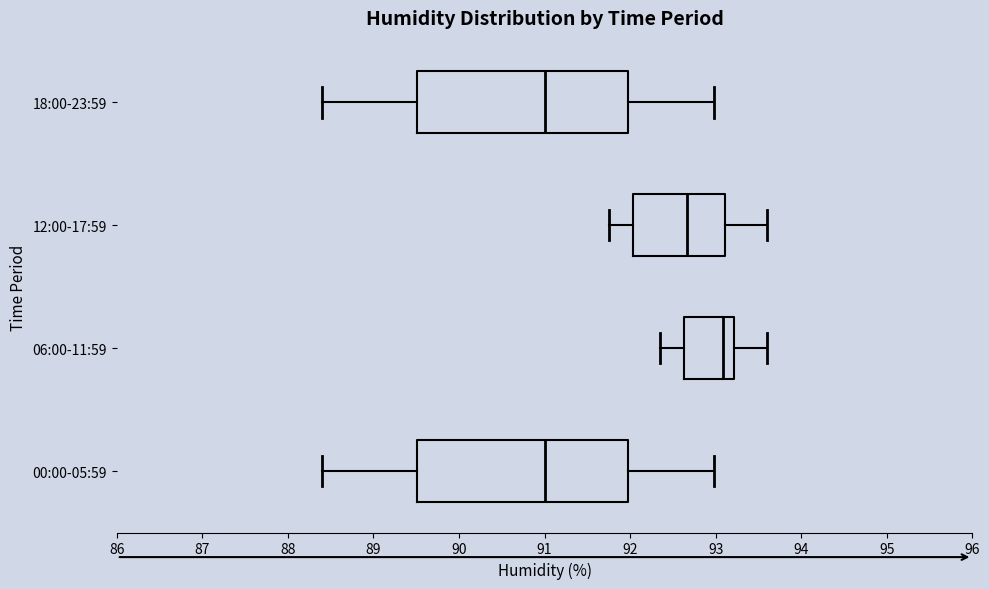

Where does the left whisker of the box for 18:00-23:59 end on the x-axis? The values are not printed on the chart, so give them approximately, as read against the axis.

88.4